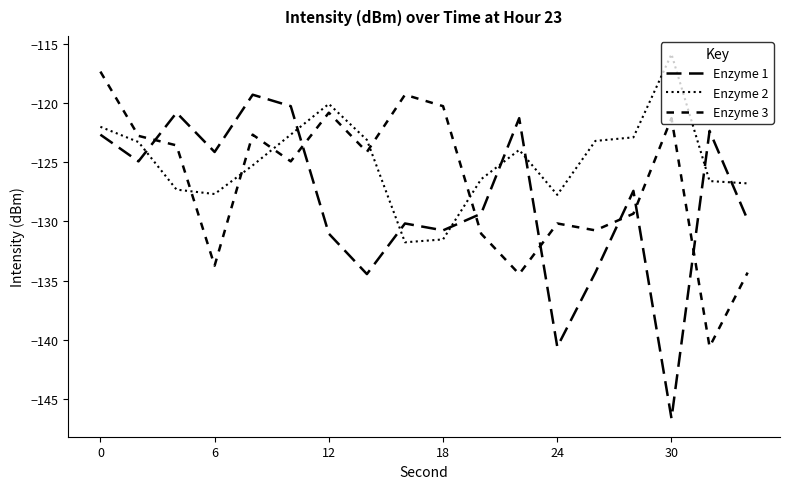

Does the chart have visible grid lines?

No